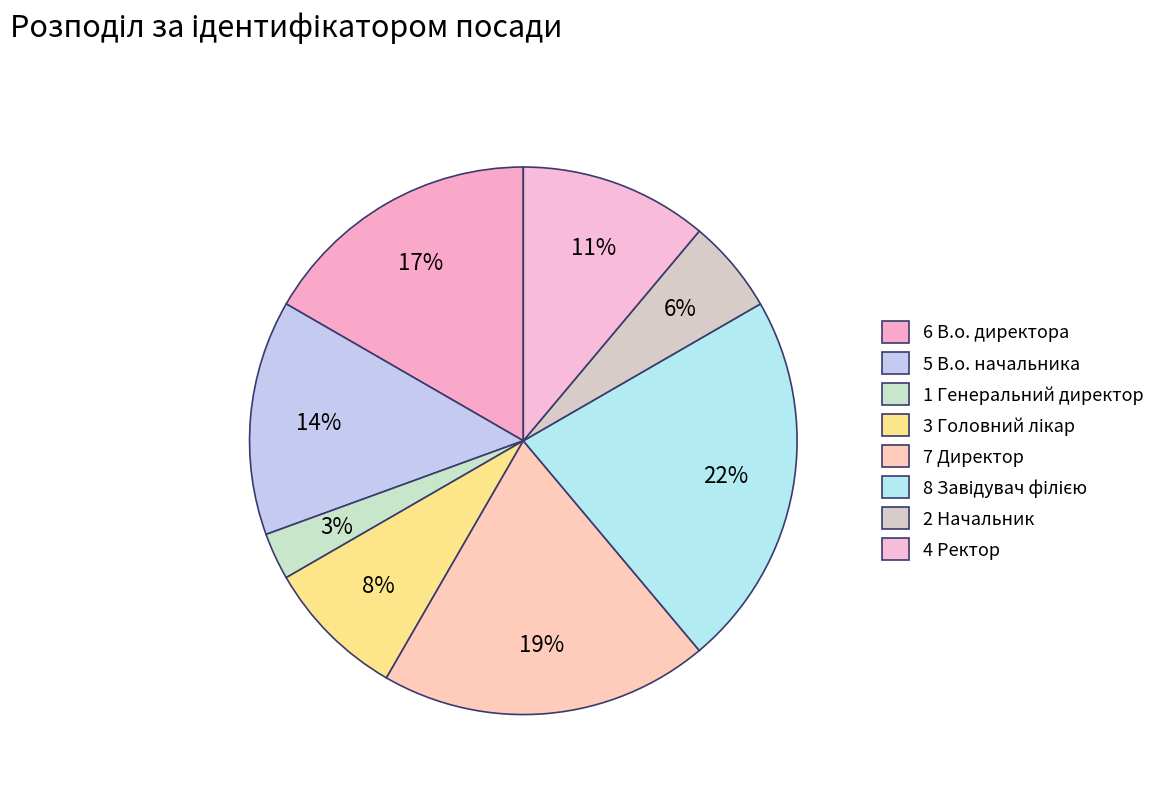

Count the number of slices in the pie.

8